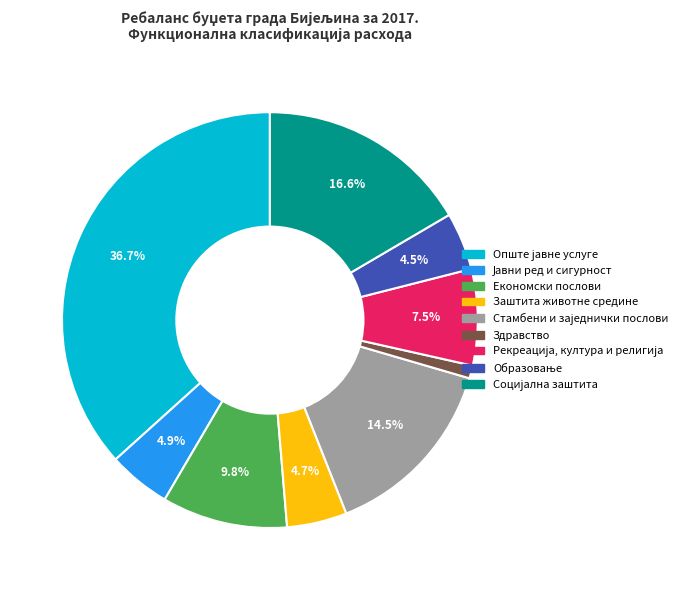

Does any single category account for the majority?

No